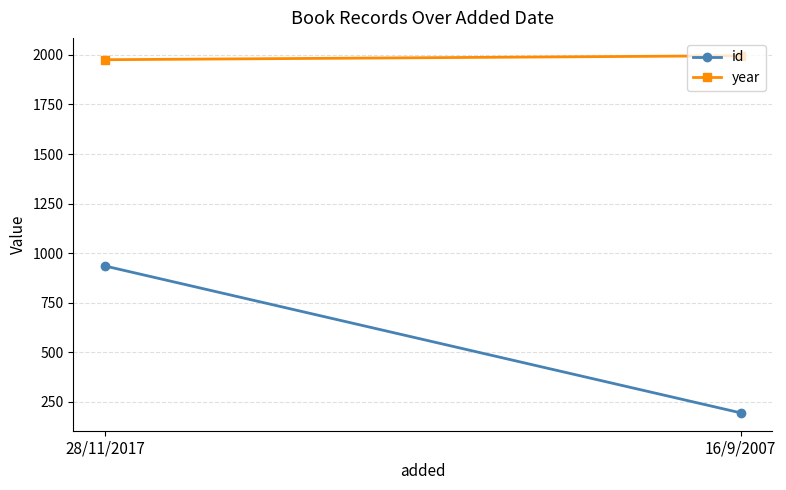

What is the average value of the year series?

1986